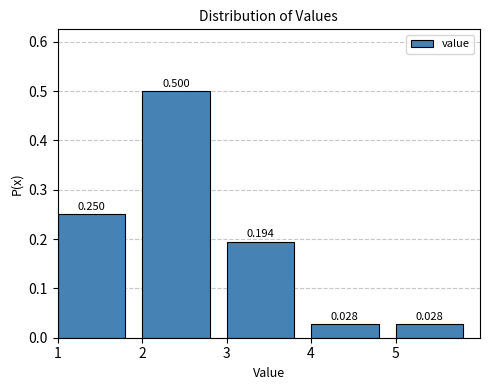

How tall is the bar that spans 4 to 5 on the x-axis?

0.028